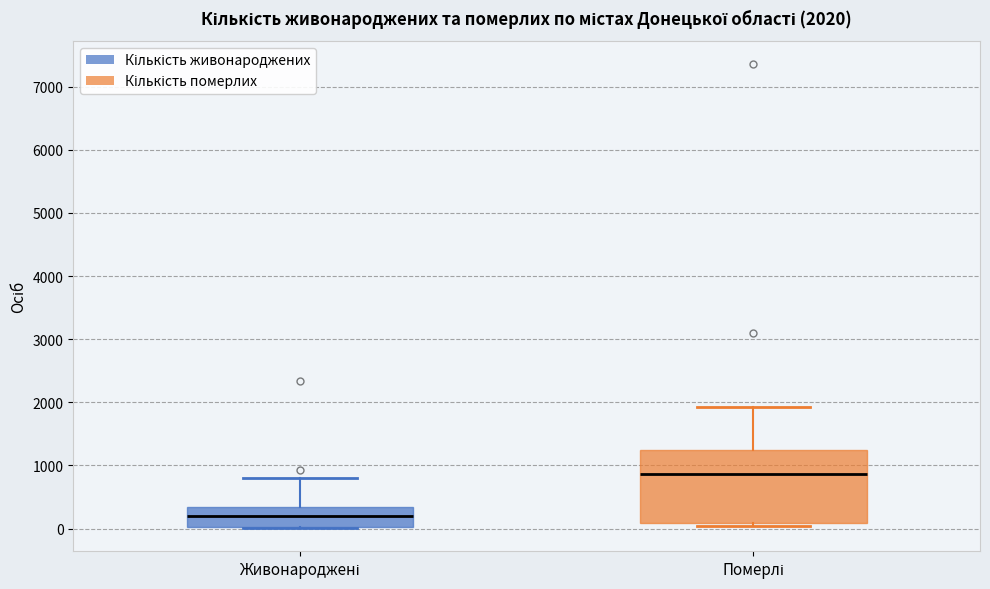

Comparing the boxes themselves (not the whiskers), which one is the tallest?

Померлі